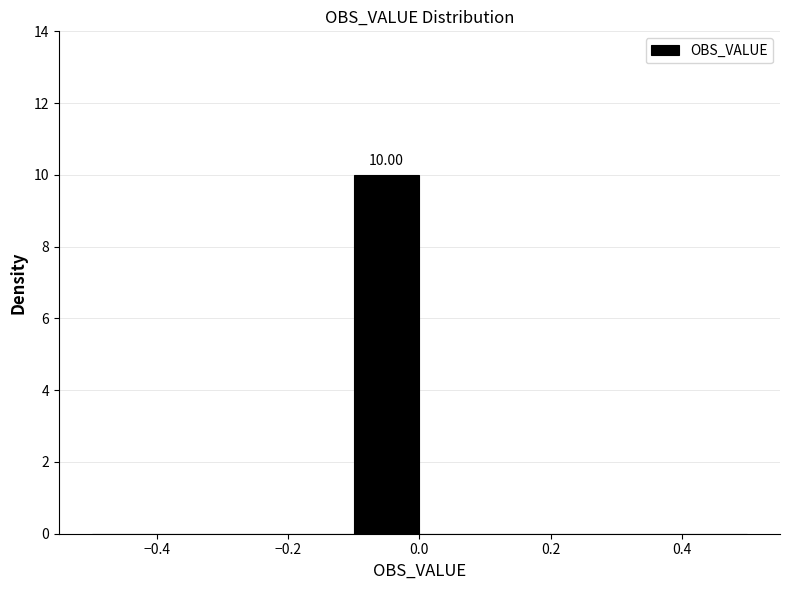

Which range on the x-axis has the tallest bar?

-0.1 to 0.0